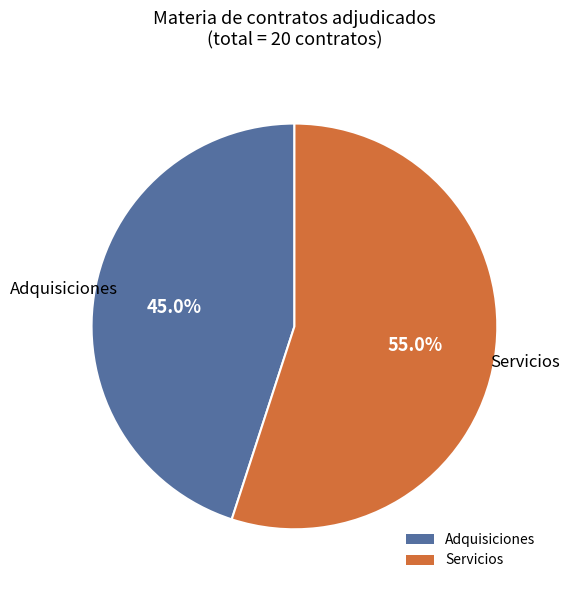

What percentage is NOT represented by Adquisiciones?

55.0%